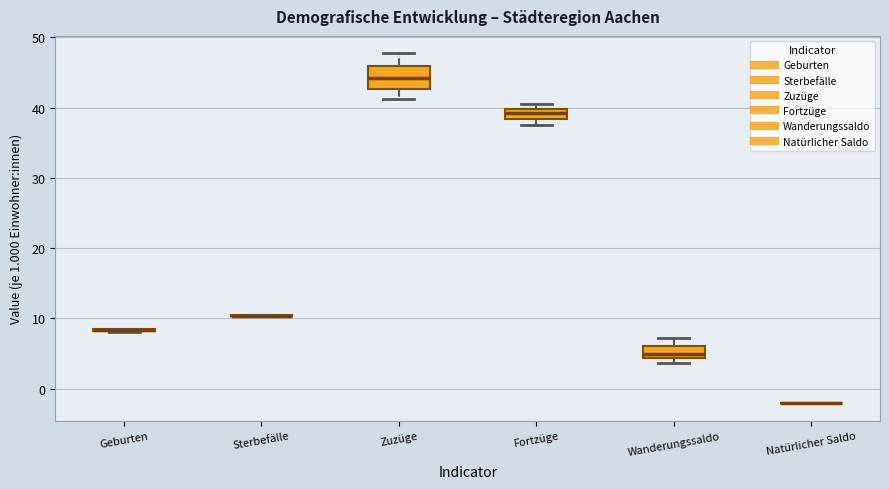

Which box is the tallest, from its lower edge to its upper edge?

Zuzüge